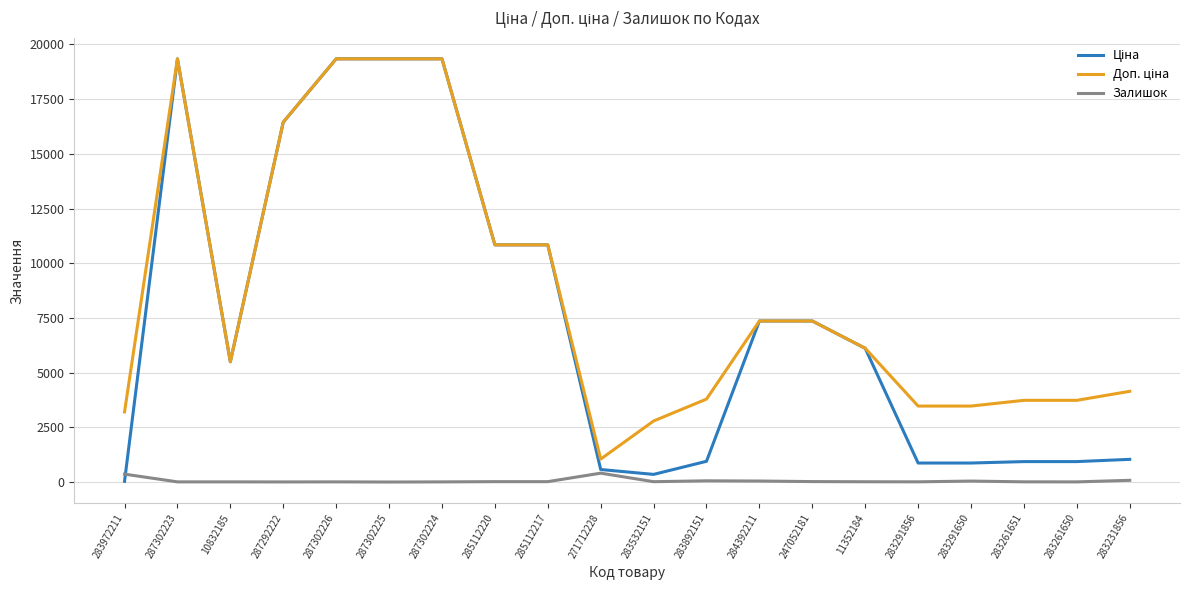

What is the greatest value displayed?

19343.1